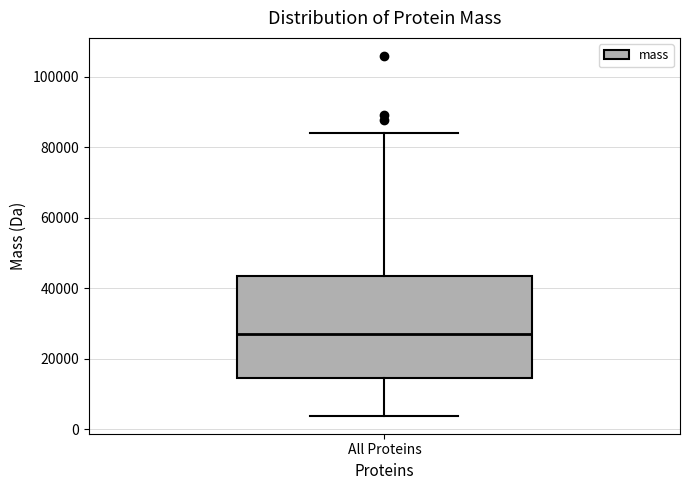

Read this box plot against the y-axis: the position of the median line, the range covered by the box, and the ends of both whiskers. The values are not printed on the chart, so give them approximately, as read against the axis.

median 26000, box 14000 to 44000, whiskers 4000 to 84000